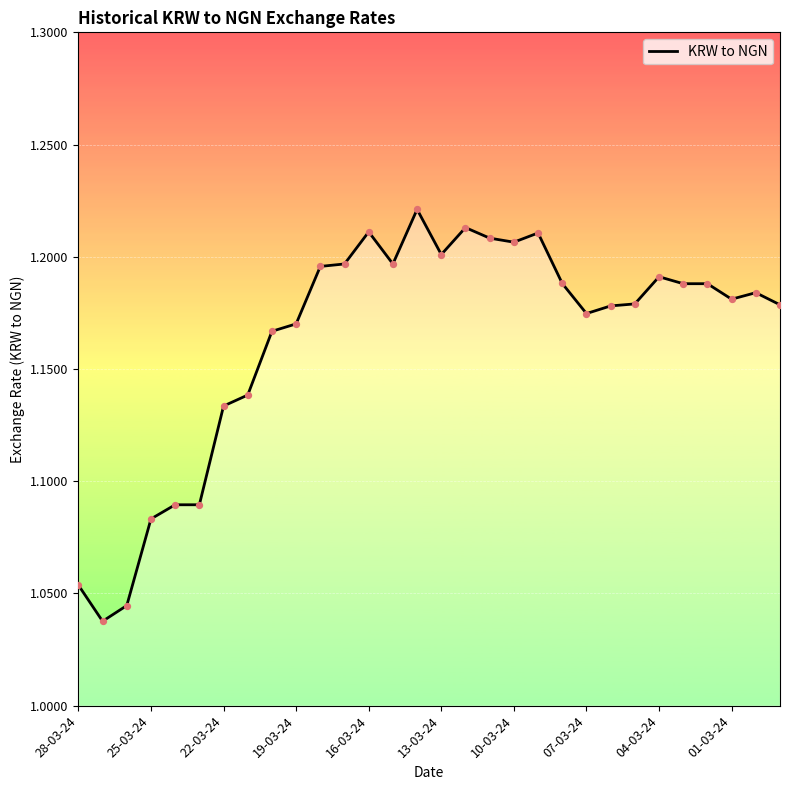

How many lines are shown in the chart?

1